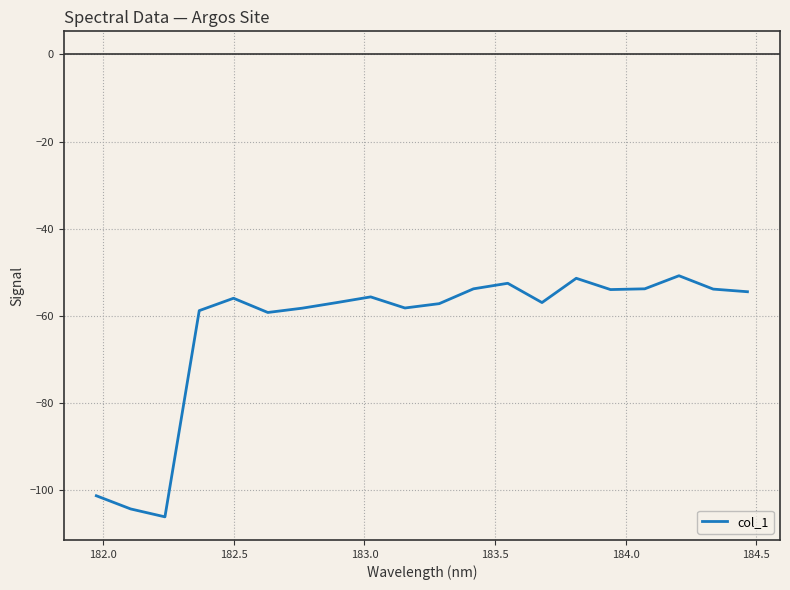

What is the maximum value shown in the chart?

-50.8